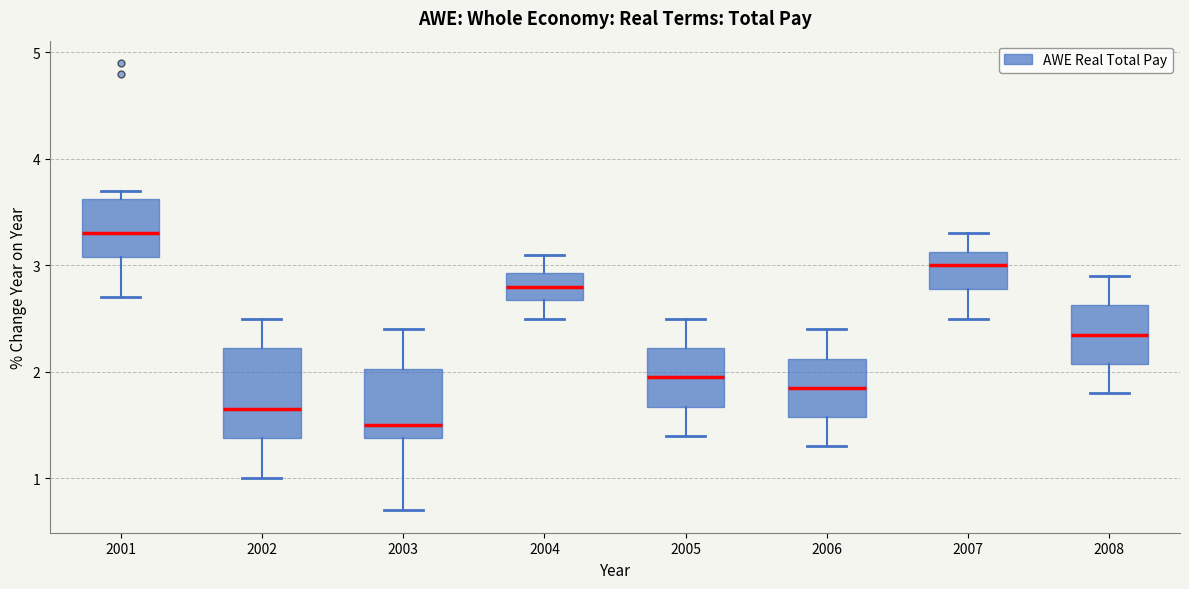

Which box has the lowest median line?

2003